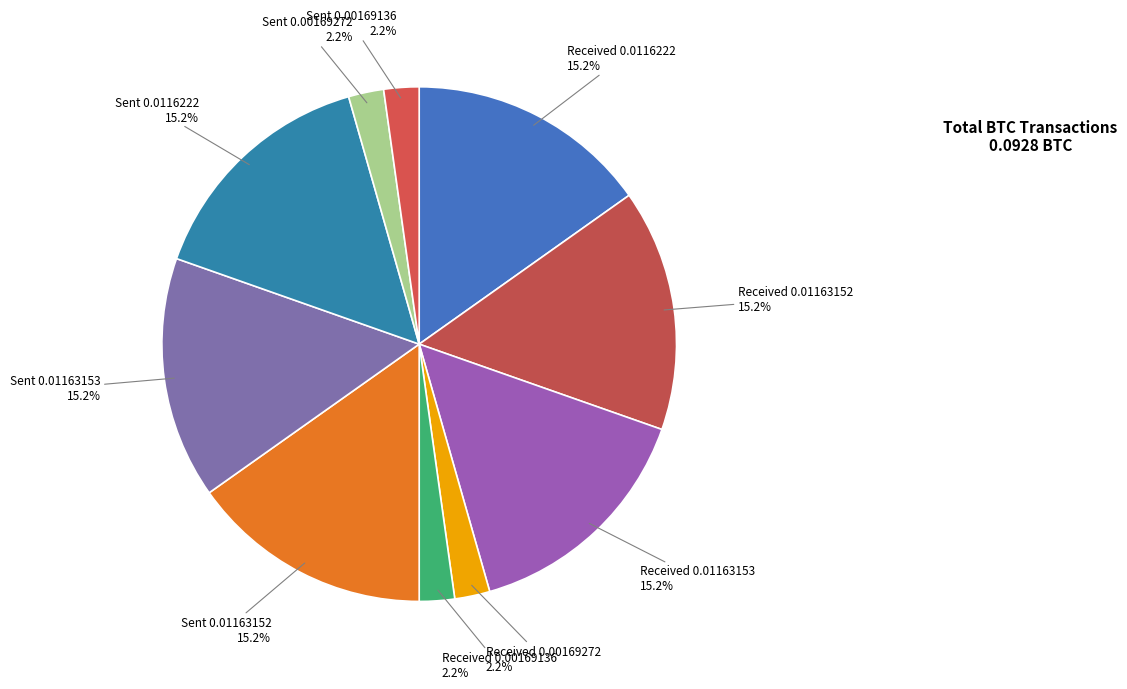

How many segments does this pie chart have?

10